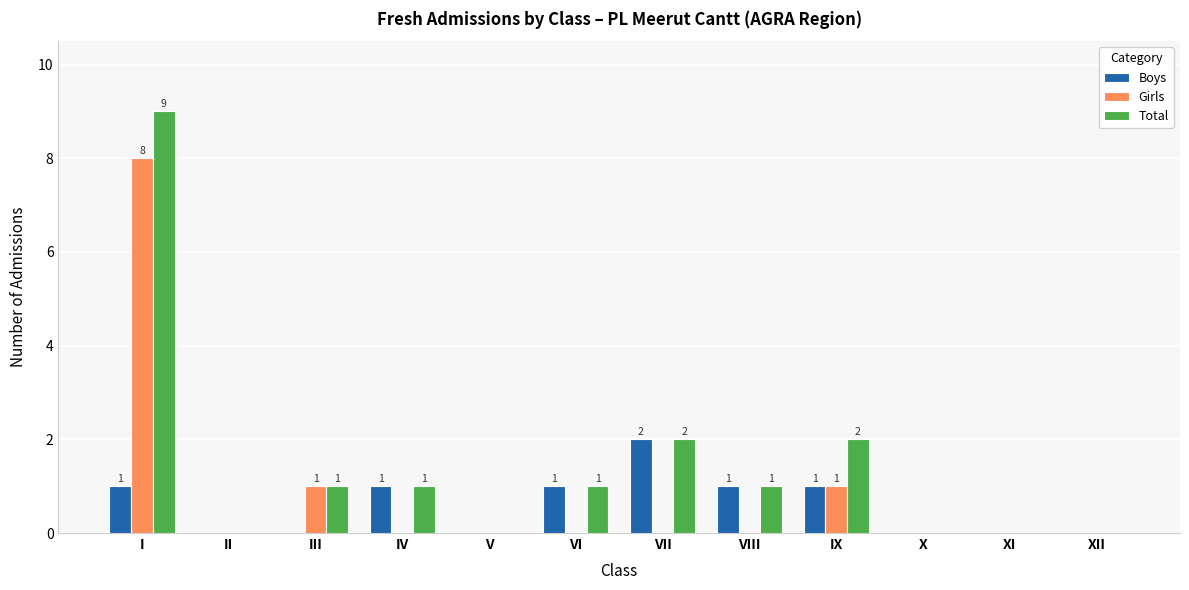

What is the sum of all Girls values?

10